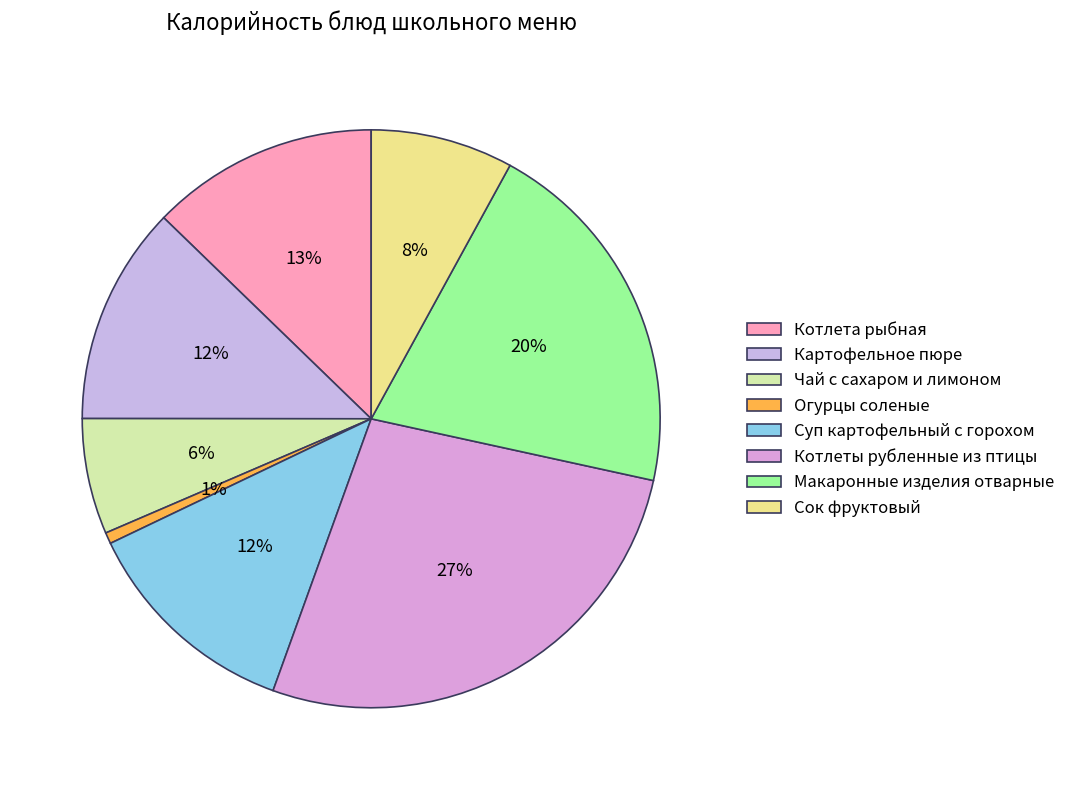

Does Котлета рыбная represent more than half of the total?

No